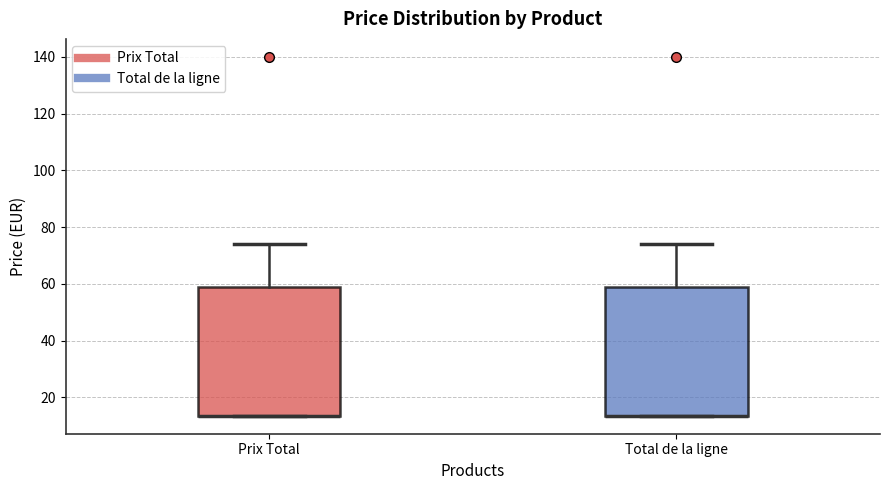

Where is the lower edge of the box for Prix Total on the y-axis? The values are not printed on the chart, so give them approximately, as read against the axis.

14